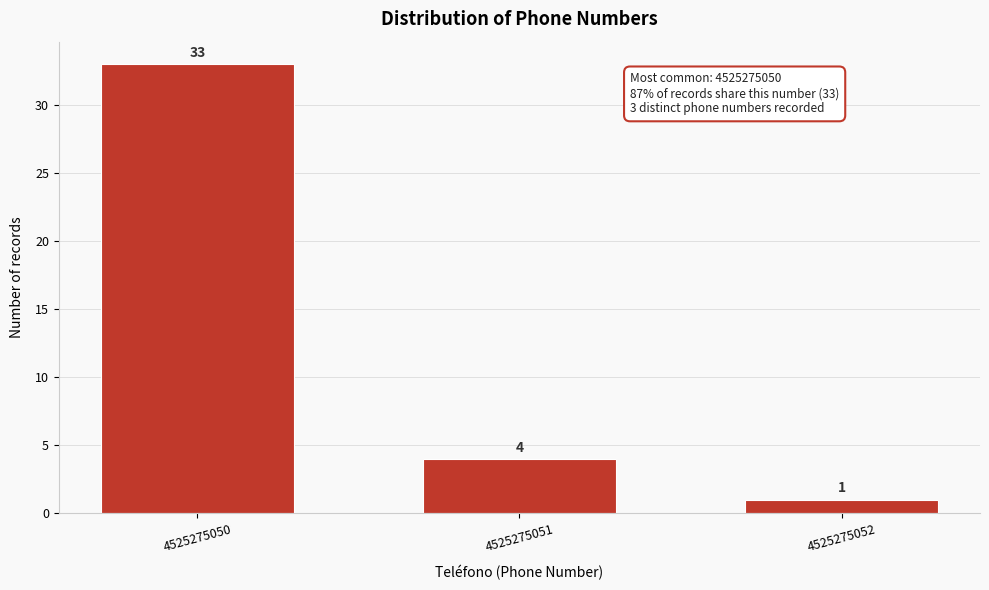

Reading left to right, transcribe all the data shown in this chart.

4525275050=33	4525275051=4	4525275052=1